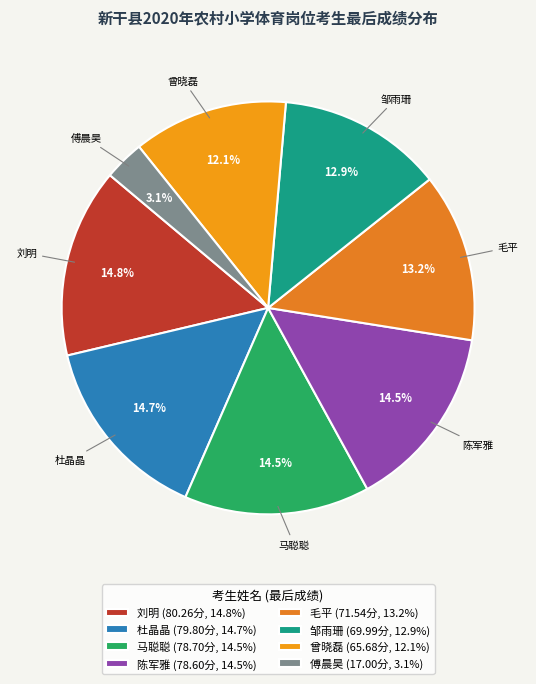

Is there any slice that represents more than half of the pie?

No